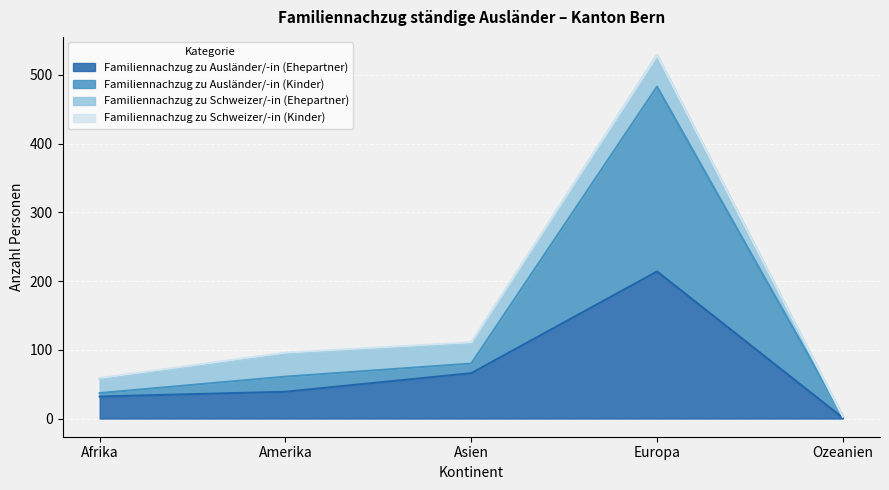

What is the minimum value for Familiennachzug zu Ausländer/-in (Kinder)?

3